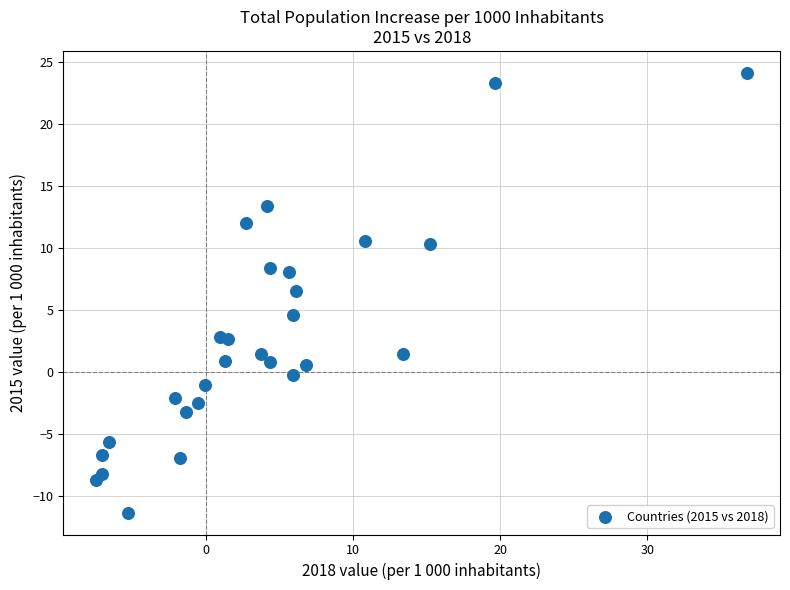

What is the range of X values (max minus min)?

44.3